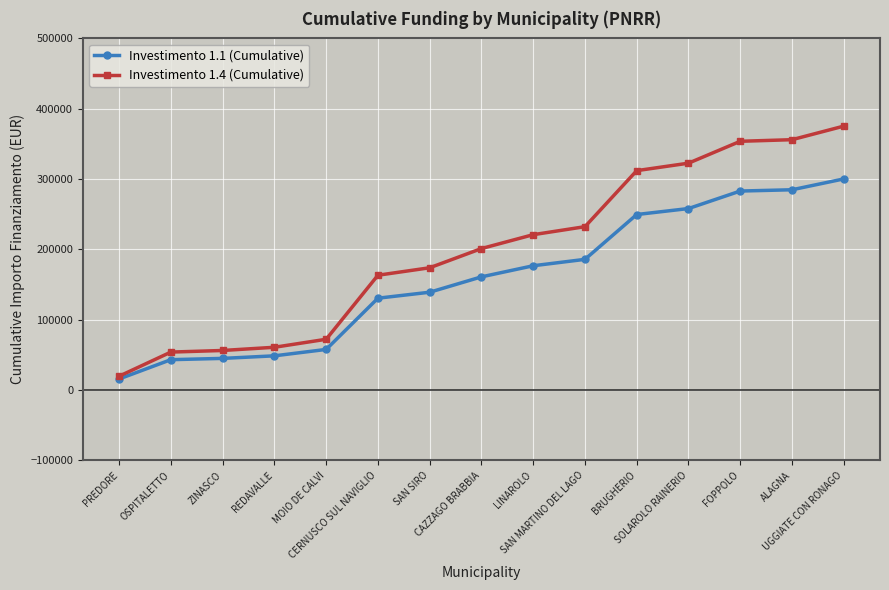

What is the minimum value shown in the chart?

15782.0